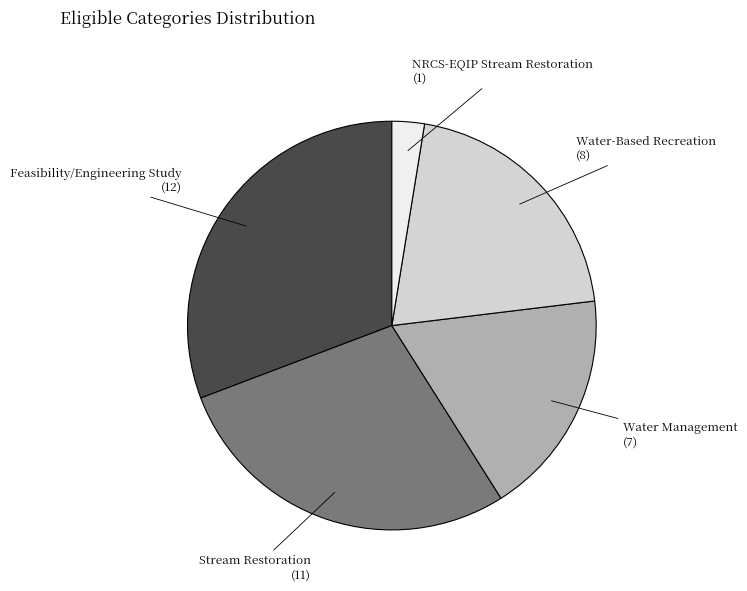

Does any single category account for the majority?

No